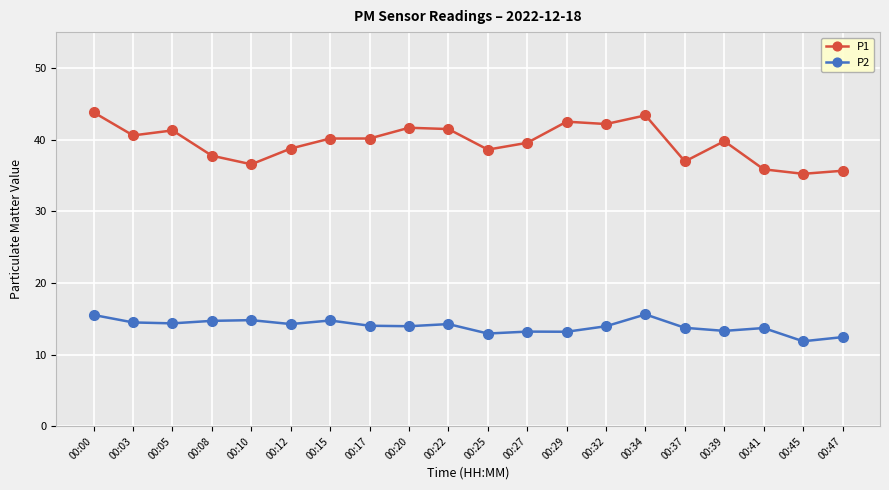

List the series in order of their peak value, highest first.

P1, P2